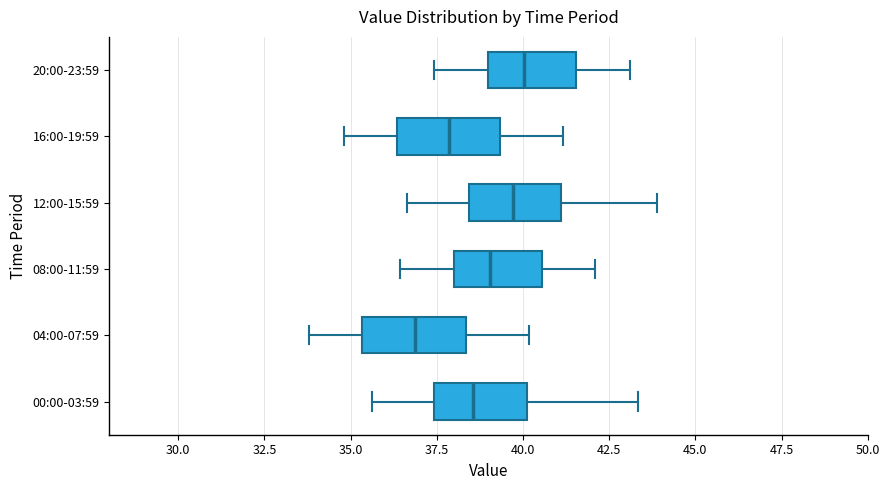

Where does the left whisker of the box for 16:00-19:59 end on the x-axis? The values are not printed on the chart, so give them approximately, as read against the axis.

35.0